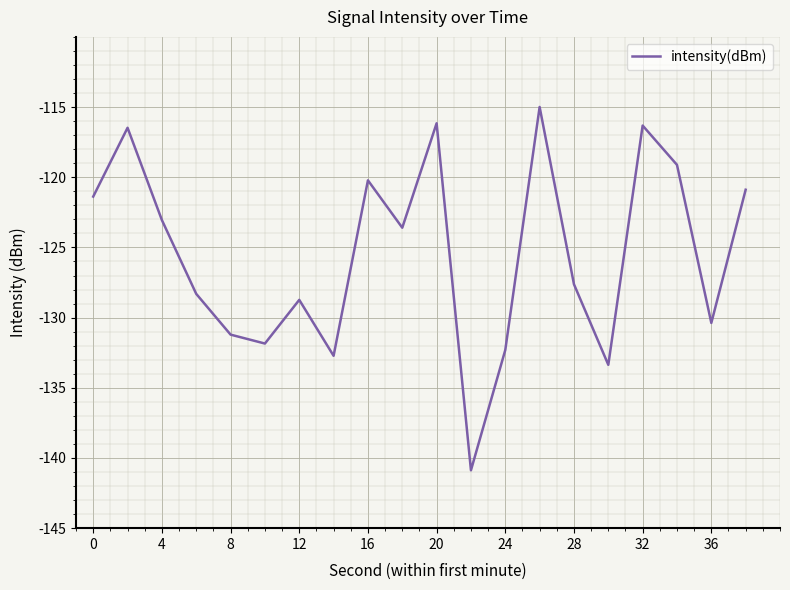

Does the chart display data point markers on the line(s)?

No